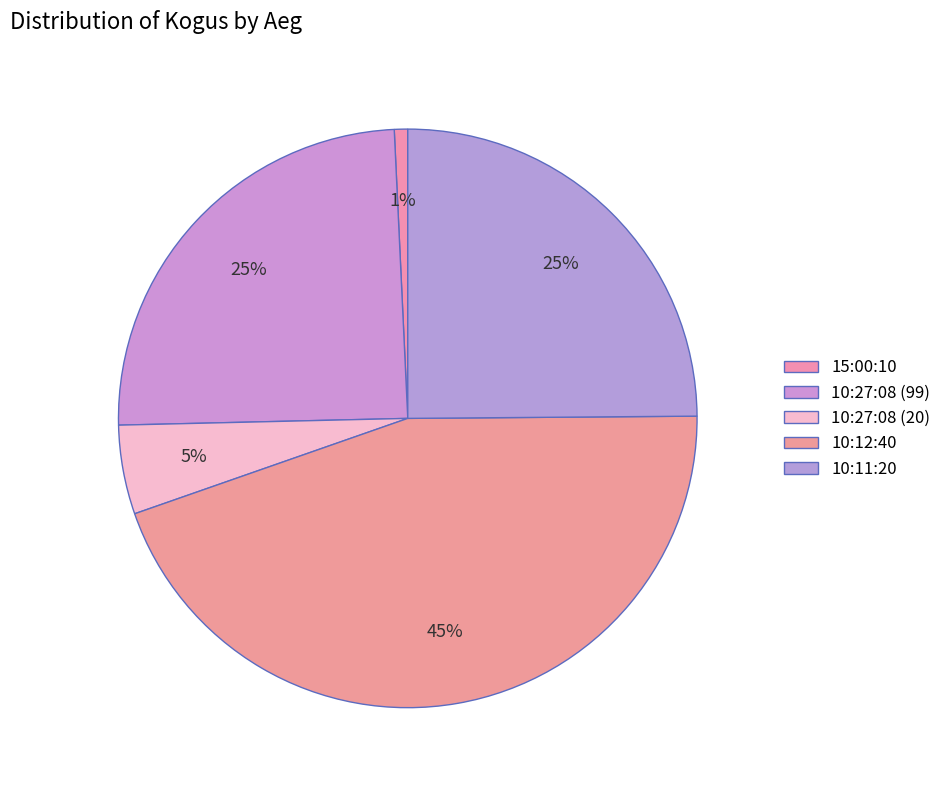

How many slices are in this pie chart?

5